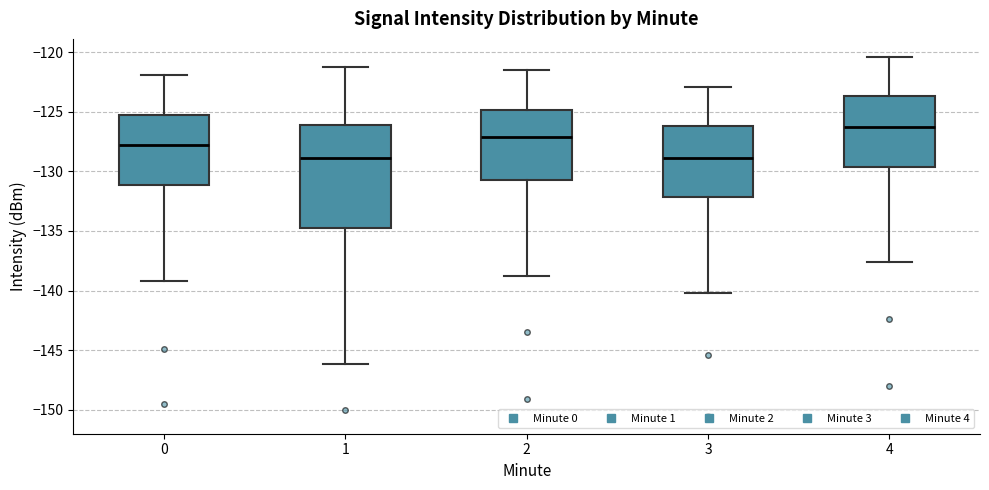

Where is the upper edge of the box at x = 1 on the y-axis? The values are not printed on the chart, so give them approximately, as read against the axis.

-126.0